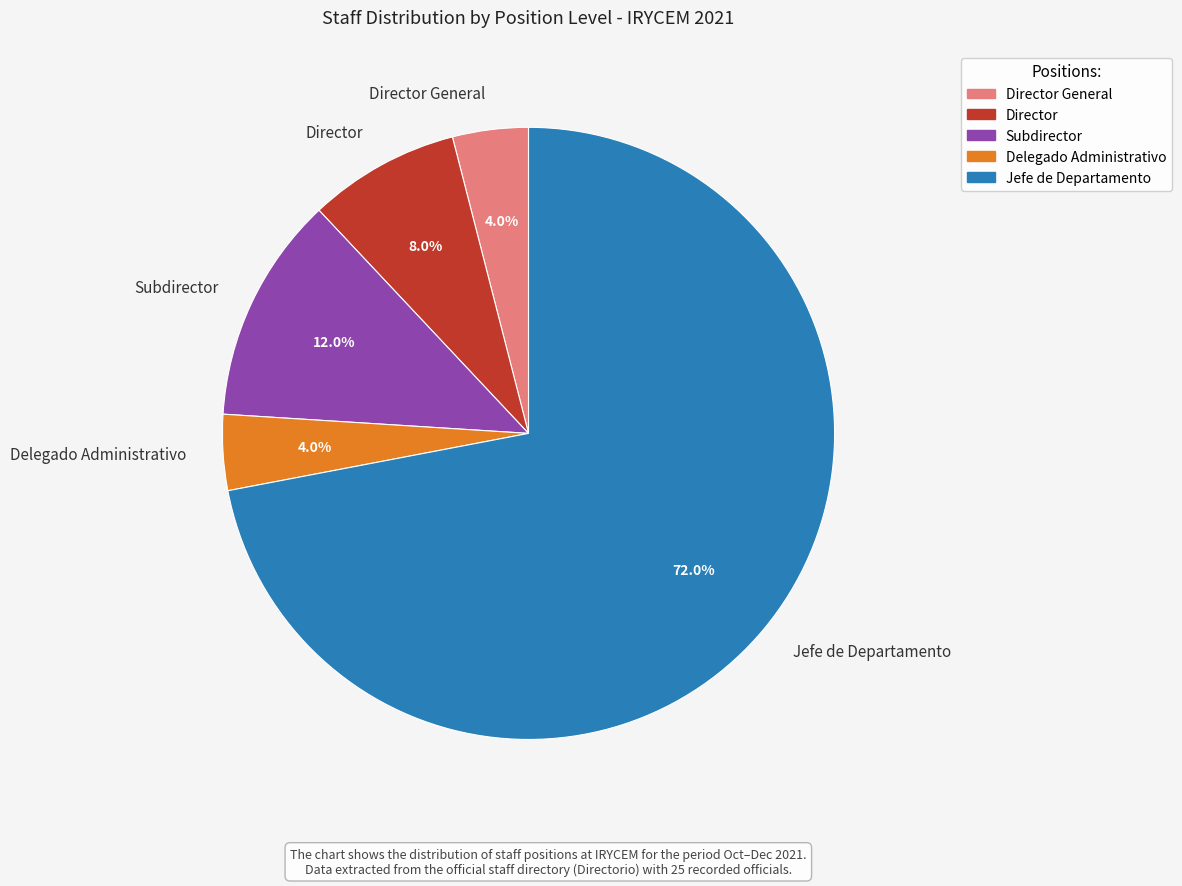

To the nearest percent, what portion does Delegado Administrativo represent?

4%